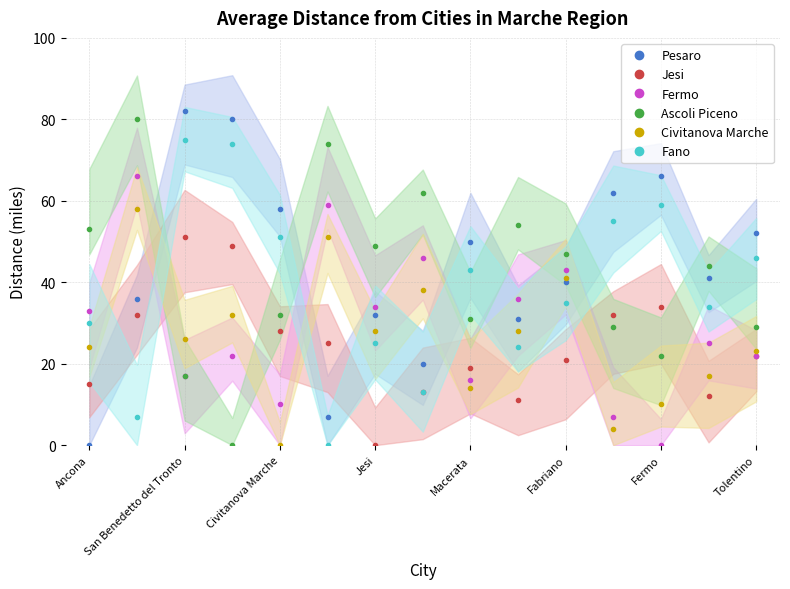

What value does the Pesaro series have at 10, to the nearest 10?

40